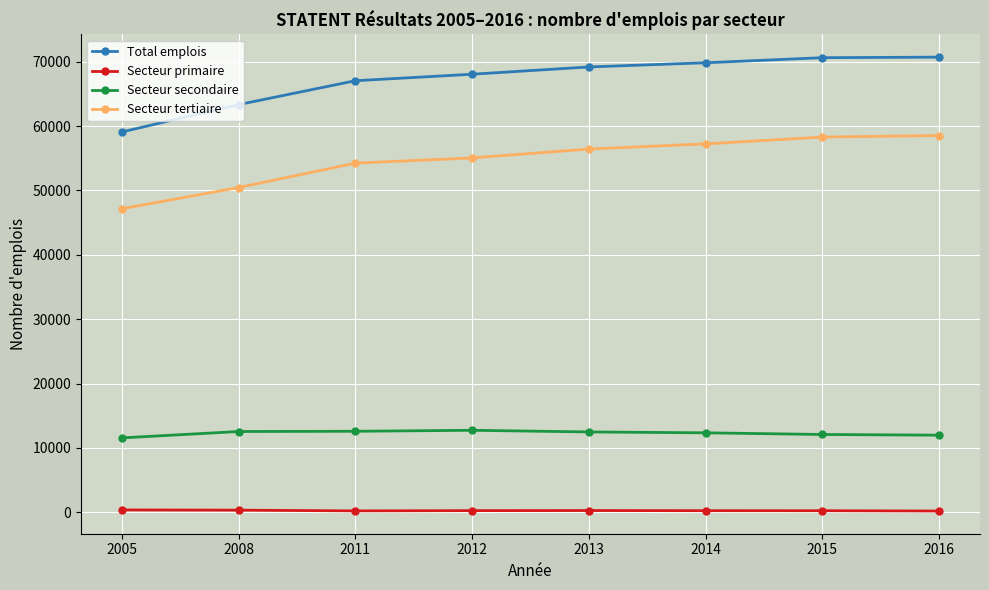

Which category has the lowest value in the Secteur tertiaire series?

2005